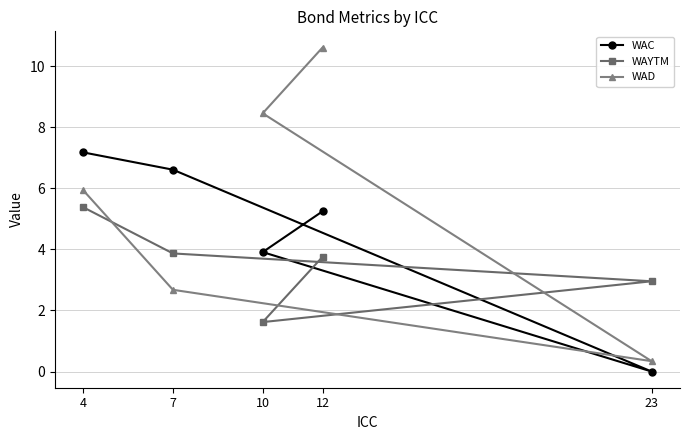

At which label does WAD reach its minimum?

23